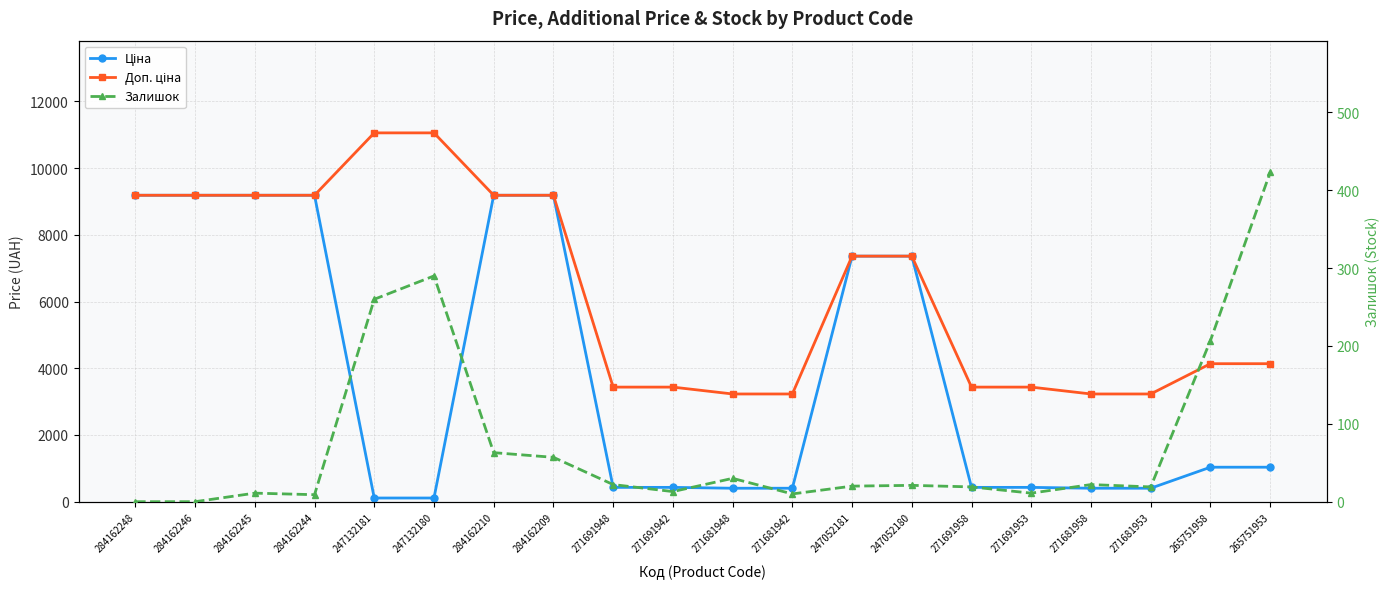

What is the difference between the highest and lowest values at 271691942?

3421.6